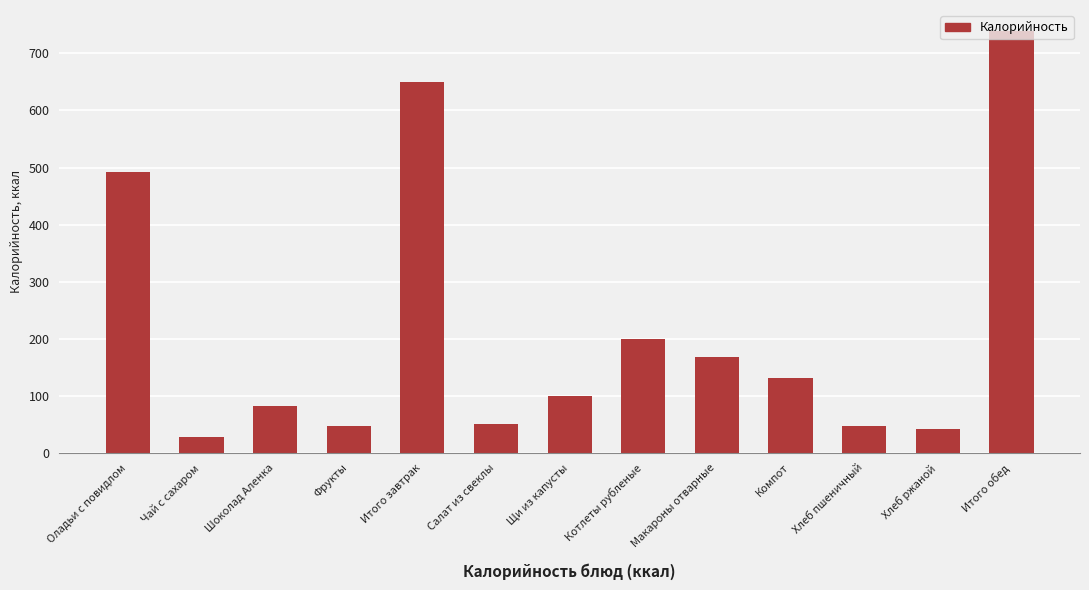

What is the label of the 11th bar from the right?

Шоколад Аленка